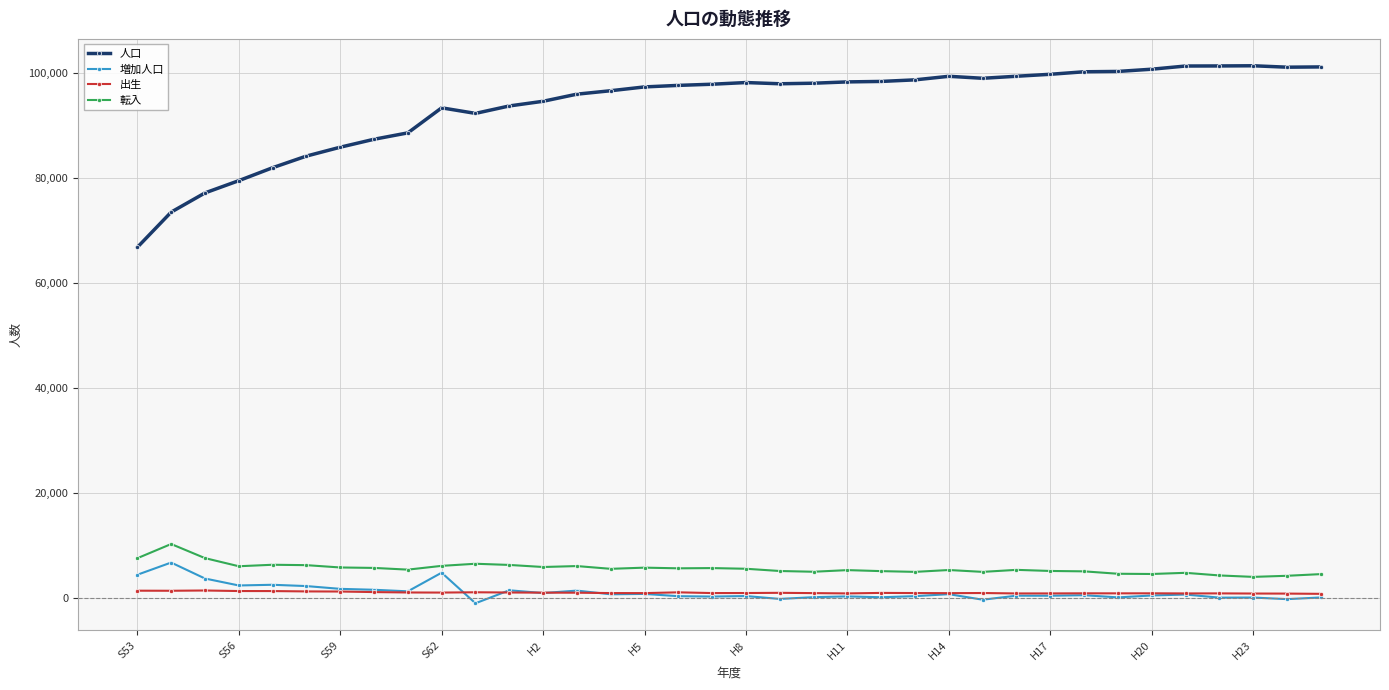

How many categories are shown in the chart?

36